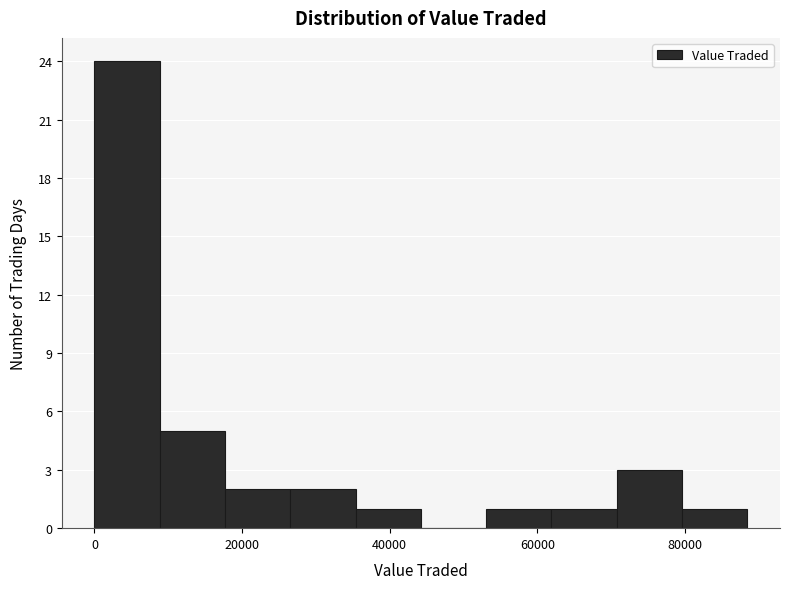

What is the height of the bar covering 70000 to 80000 on the x-axis? Neither the bar edges nor the heights are printed on the chart, so give them approximately, as read against the axes.

3